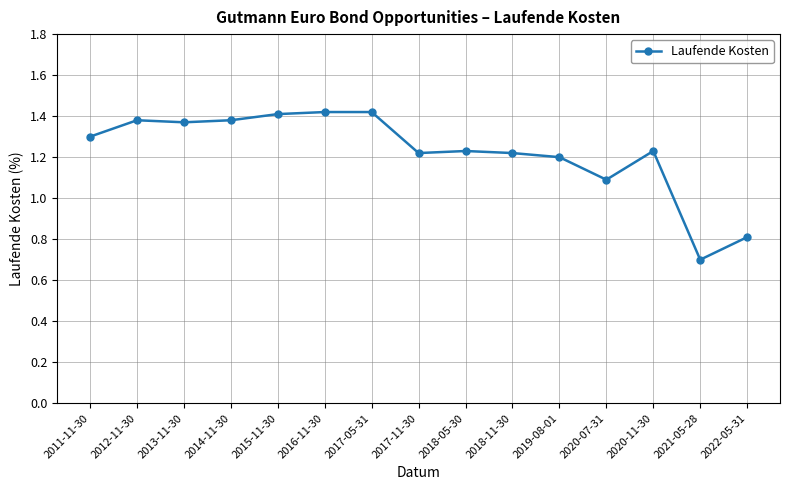

What is the difference between the second highest and second lowest values?

0.6